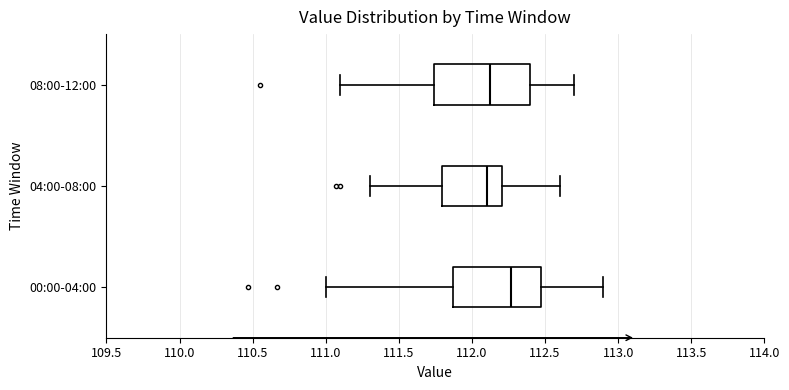

Reading bottom to top, read every box against the x-axis: the position of its median line, the range the box covers, and the ends of its whiskers. The values are not printed on the chart, so give them approximately, as read against the axis.

00:00-04:00: median 112.25, box 111.85 to 112.45, whiskers 111.00 to 112.90
04:00-08:00: median 112.10, box 111.80 to 112.20, whiskers 111.30 to 112.60
08:00-12:00: median 112.15, box 111.75 to 112.40, whiskers 111.10 to 112.70